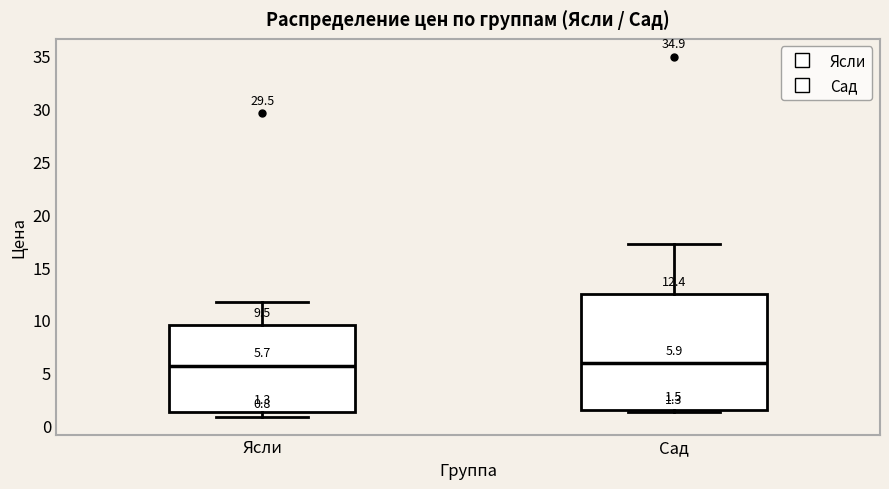

Which box is the tallest, from its lower edge to its upper edge?

Сад